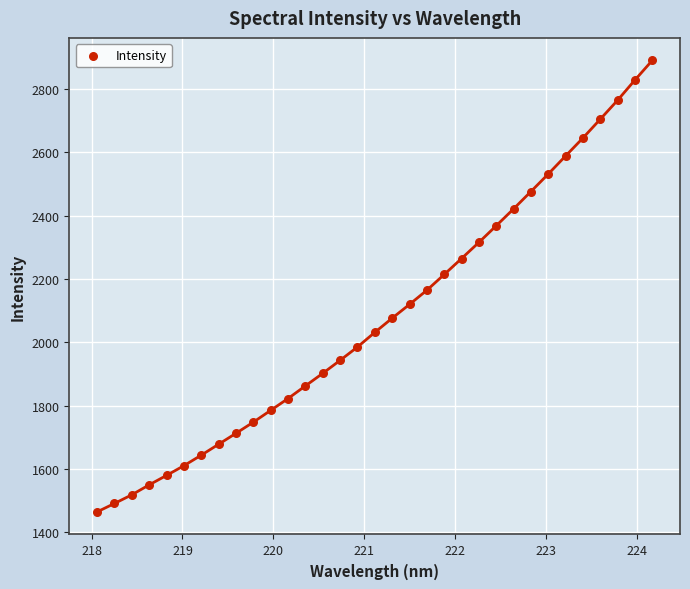

What is the range of X values (max minus min)?

6.1